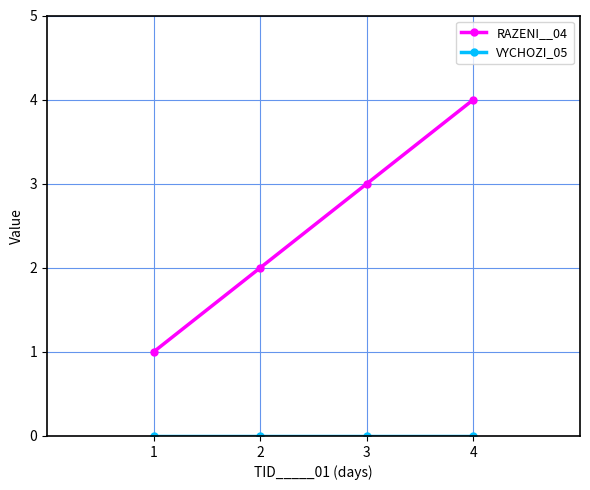

Does the chart have visible grid lines?

Yes